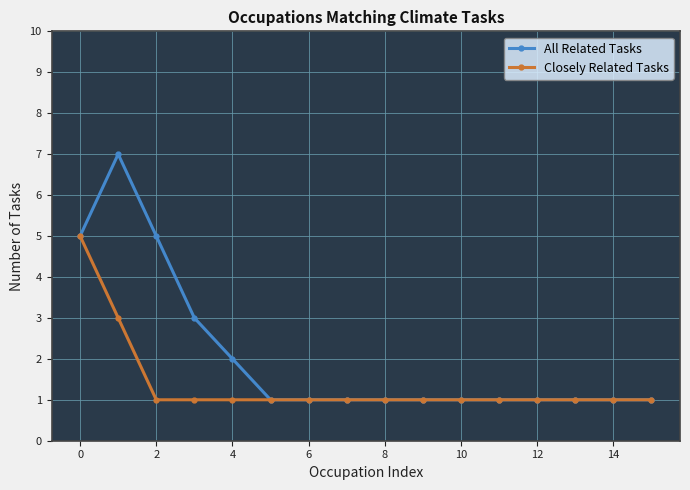

What is the difference between the second highest and minimum values in the All Related Tasks series?

4